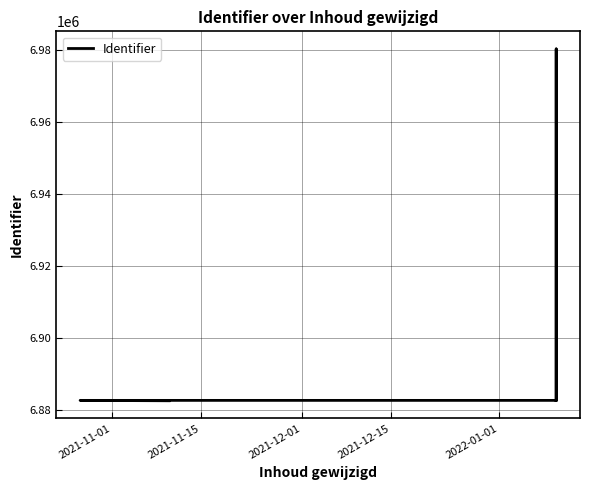

Reading right to left, list all the values displayed in this chart.

6882672	6891910	6980175	6882659	6882657	6882658	6882550